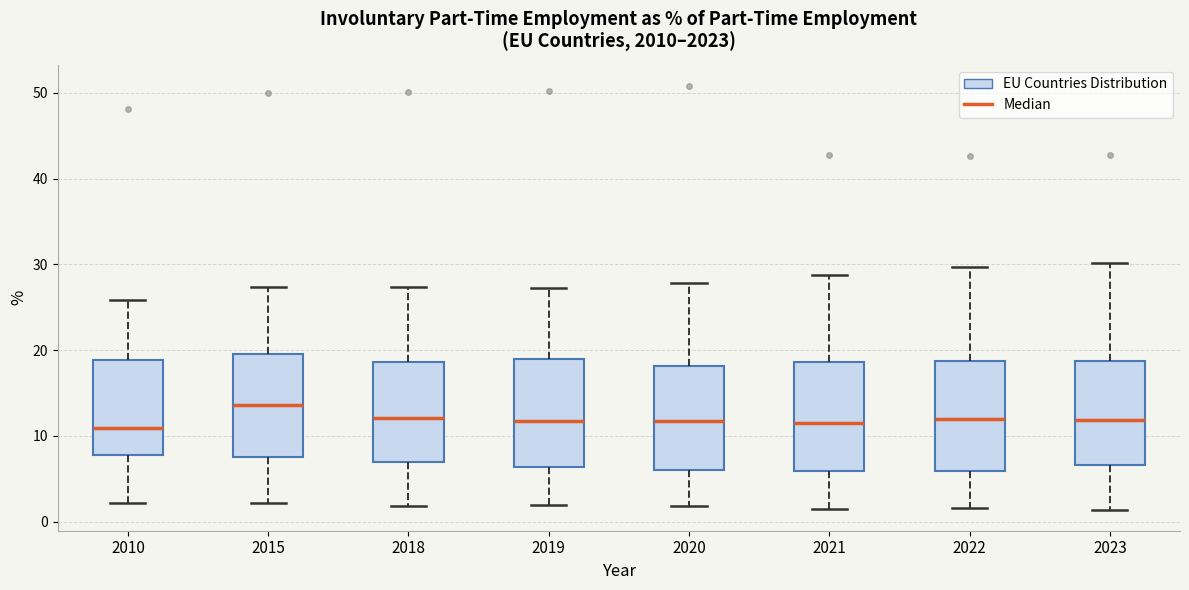

Reading left to right, read every box against the y-axis: the position of its median line, the range the box covers, and the ends of its whiskers. The values are not printed on the chart, so give them approximately, as read against the axis.

2010: median 11, box 8 to 19, whiskers 2 to 26
2015: median 14, box 8 to 20, whiskers 2 to 27
2018: median 12, box 7 to 19, whiskers 2 to 27
2019: median 12, box 6 to 19, whiskers 2 to 27
2020: median 12, box 6 to 18, whiskers 2 to 28
2021: median 11, box 6 to 19, whiskers 2 to 29
2022: median 12, box 6 to 19, whiskers 2 to 30
2023: median 12, box 7 to 19, whiskers 1 to 30